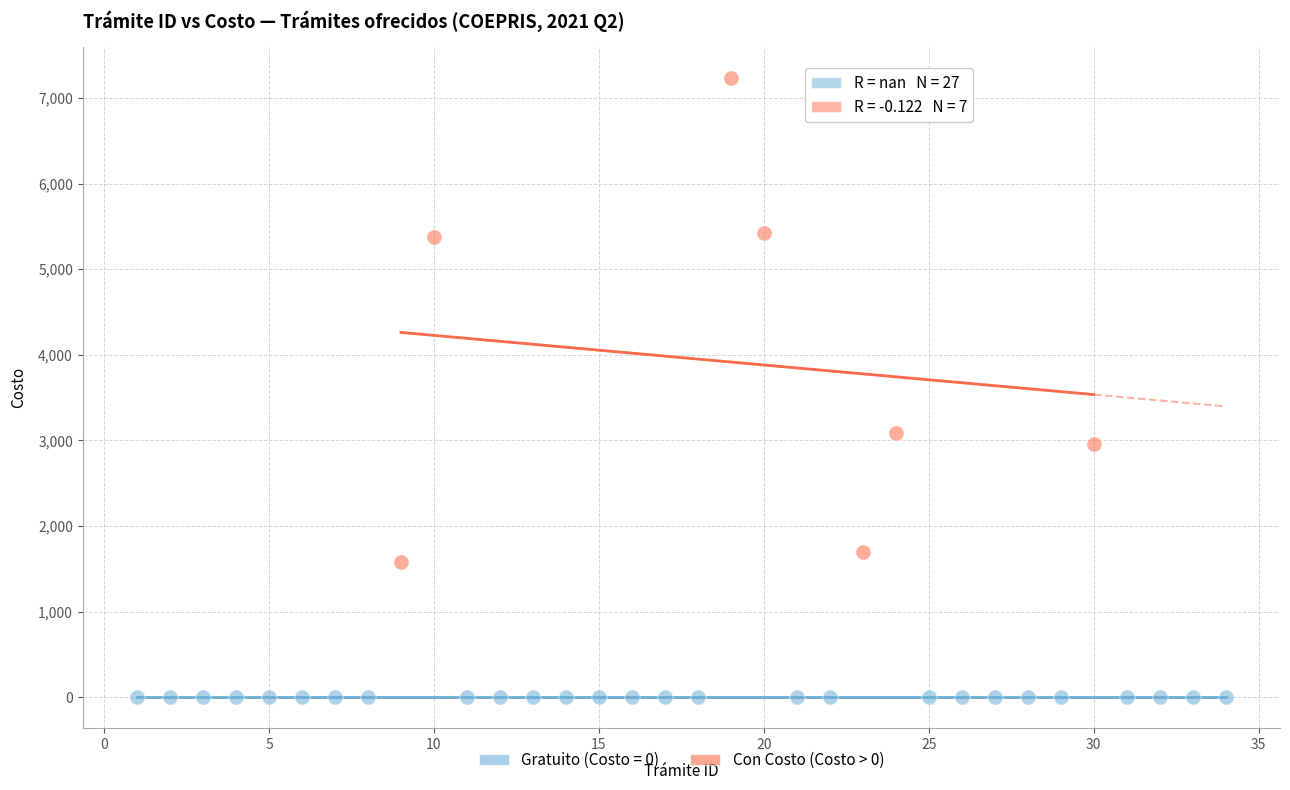

Which series contains the lowest Y value?

Gratuito (Costo = 0)